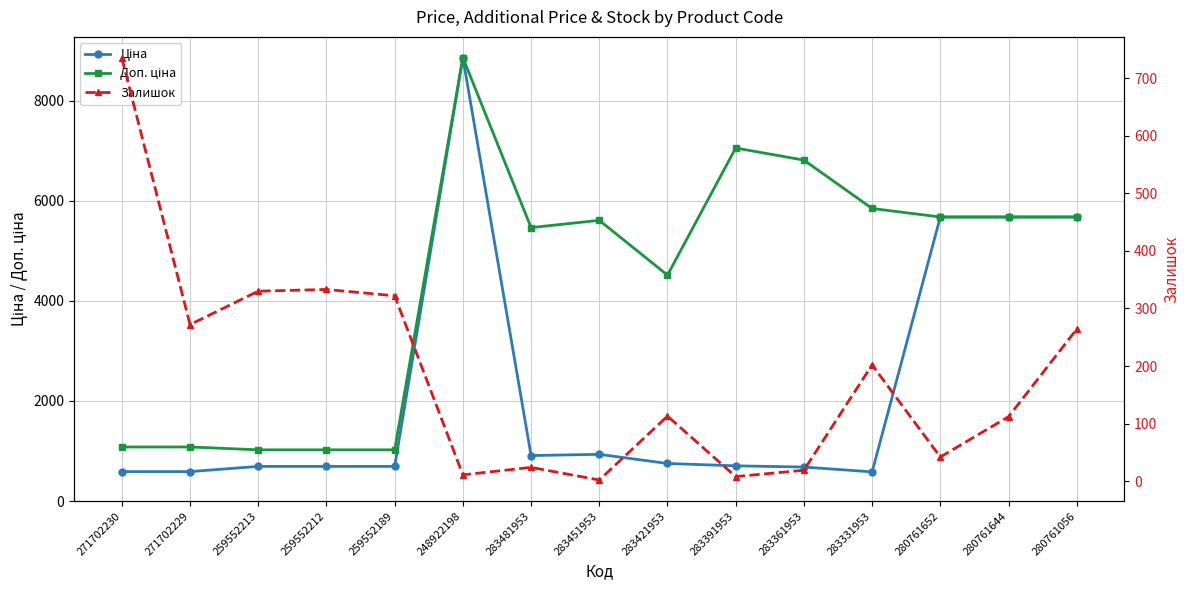

True or false: Доп. ціна and Ціна cross at least once.

False